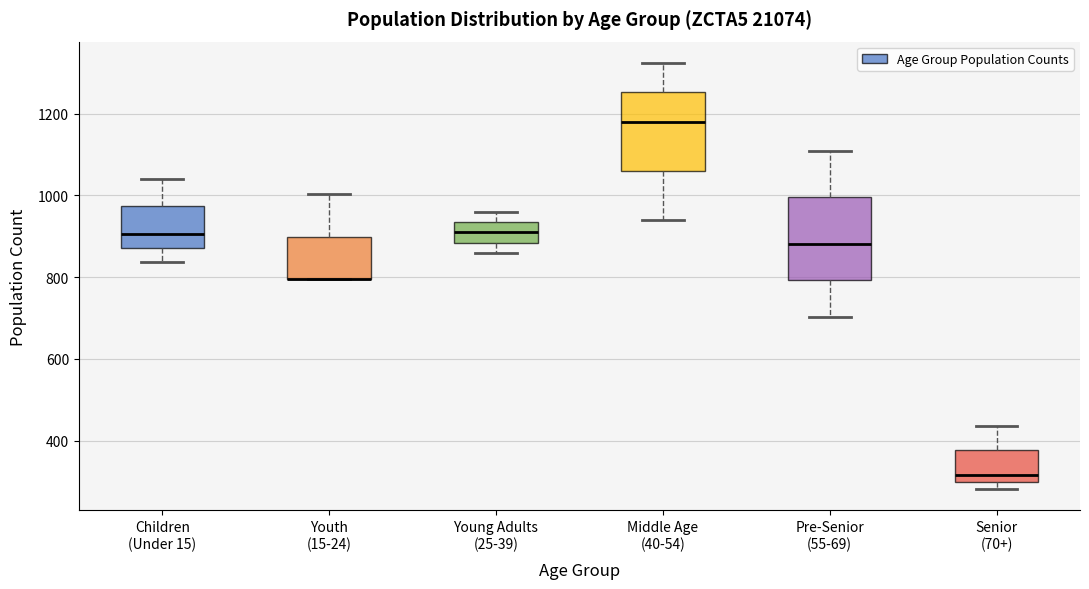

Where does the lower whisker of the box for Young Adults (25-39) end on the y-axis? The values are not printed on the chart, so give them approximately, as read against the axis.

860